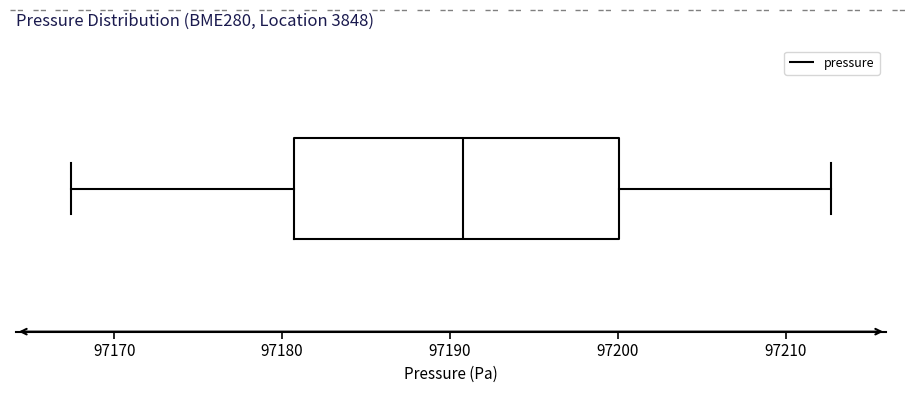

Where does the median line of the box sit on the x-axis? The values are not printed on the chart, so give them approximately, as read against the axis.

97191